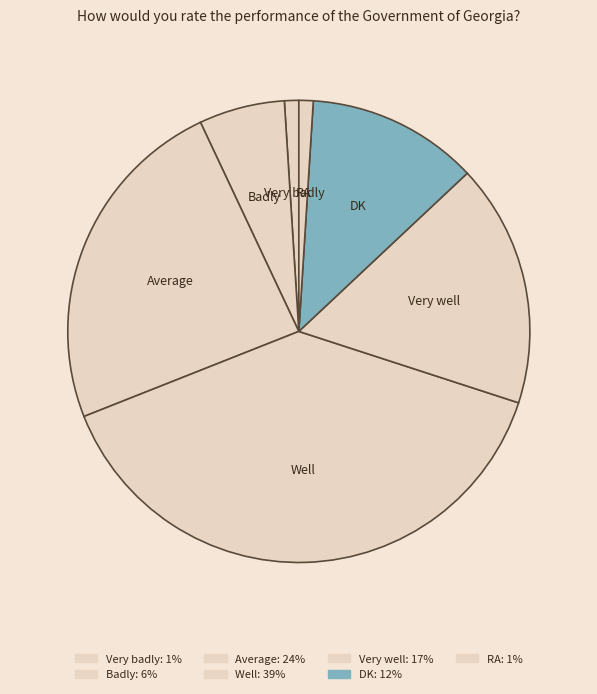

The DK slice represents 18% of the pie. True or false?

False